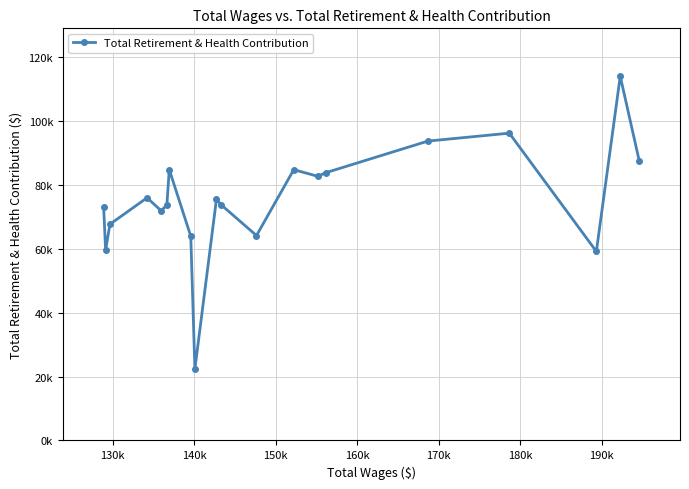

How many points are lower than both their immediate neighbors (excluding endpoints)?

6